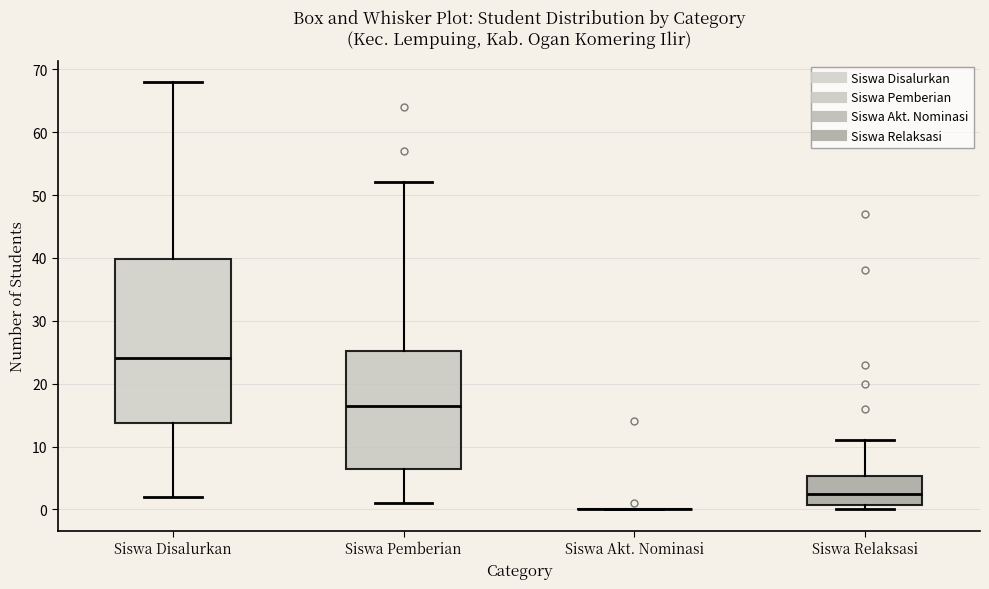

Where does the lower whisker of the box for Siswa Pemberian end on the y-axis? The values are not printed on the chart, so give them approximately, as read against the axis.

1